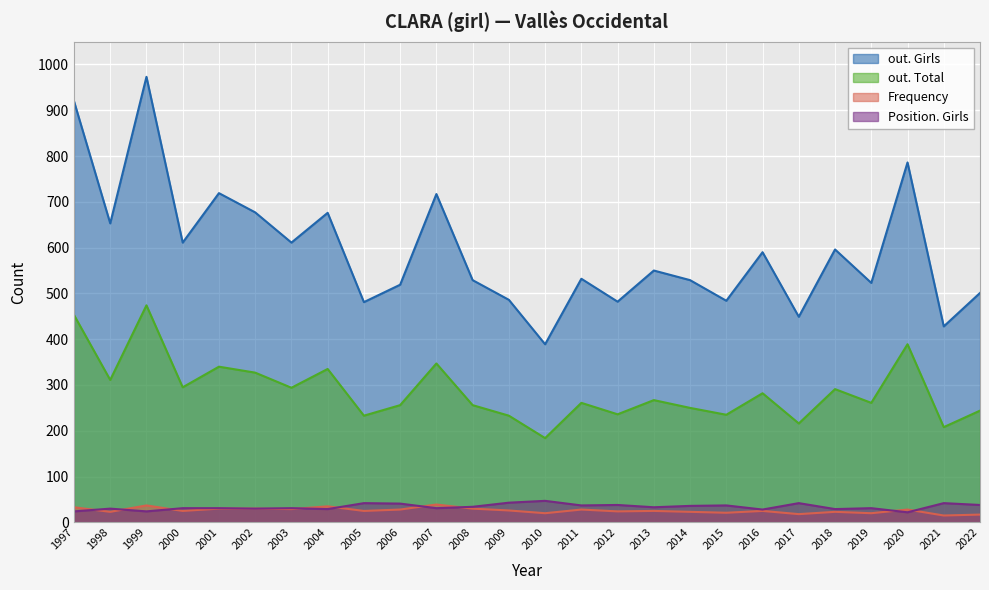

Which category has the highest value in the Position. Girls series?

2010